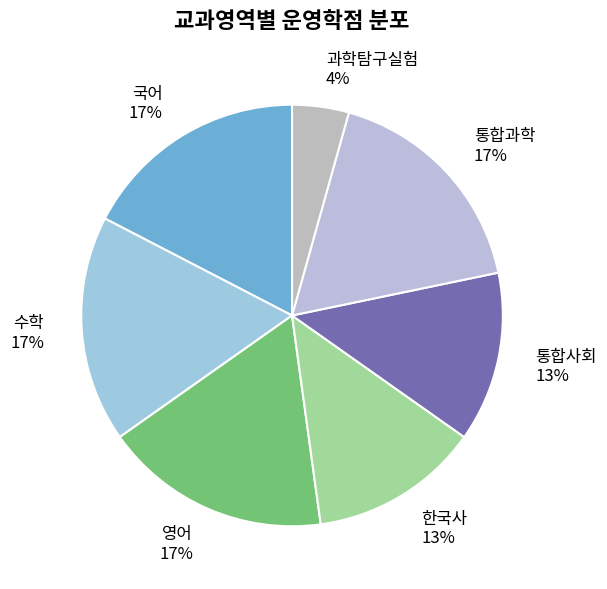

How many segments does this pie chart have?

7